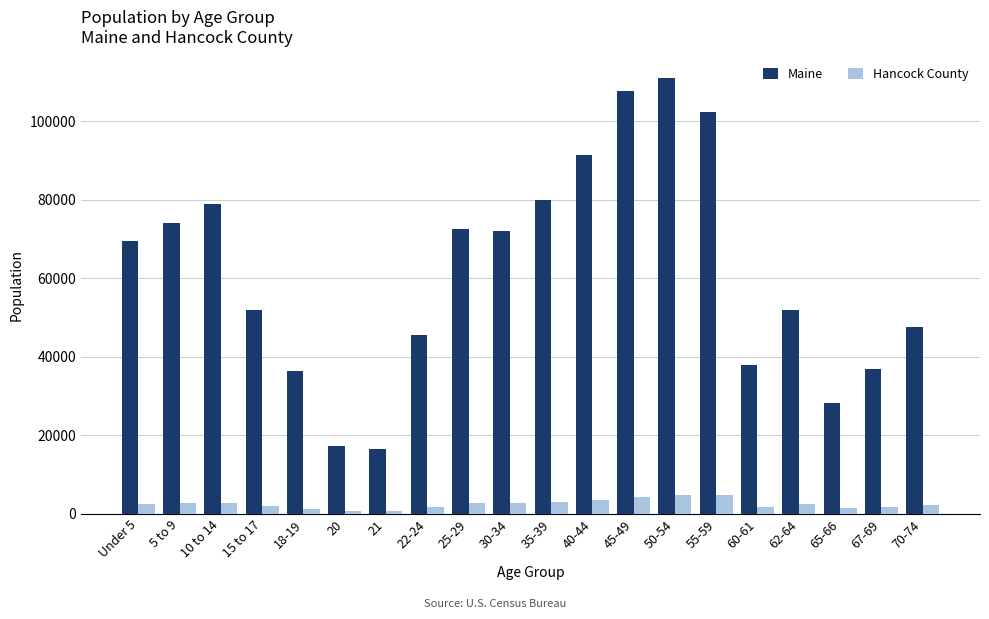

Count the number of categories in the chart.

20